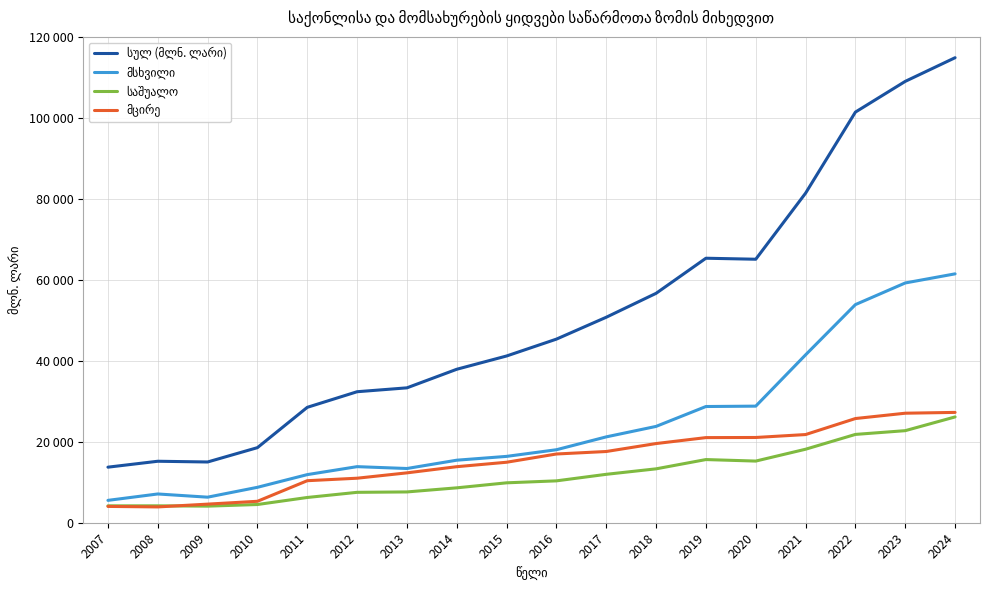

Where is the first local minimum for მცირე?

2008